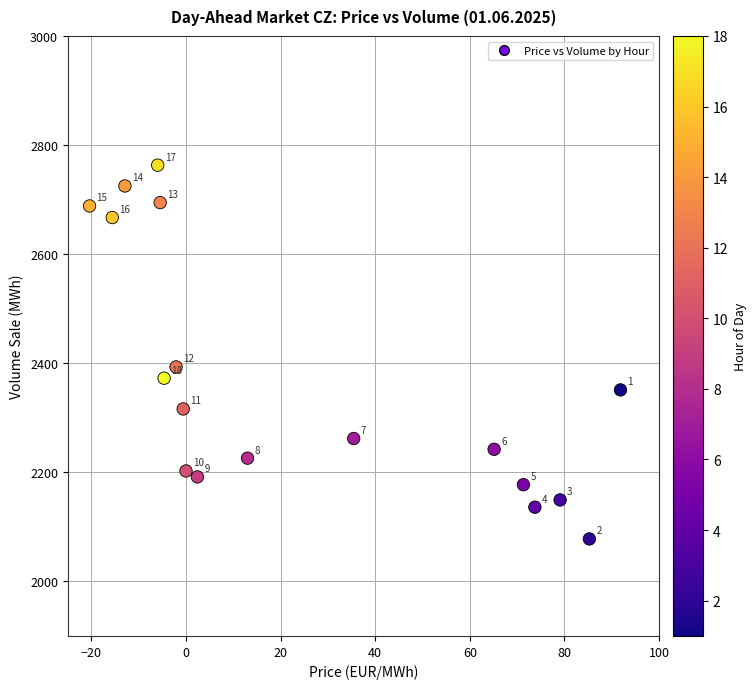

What Y value in the scatter plot is closest to 2420?

2393.2